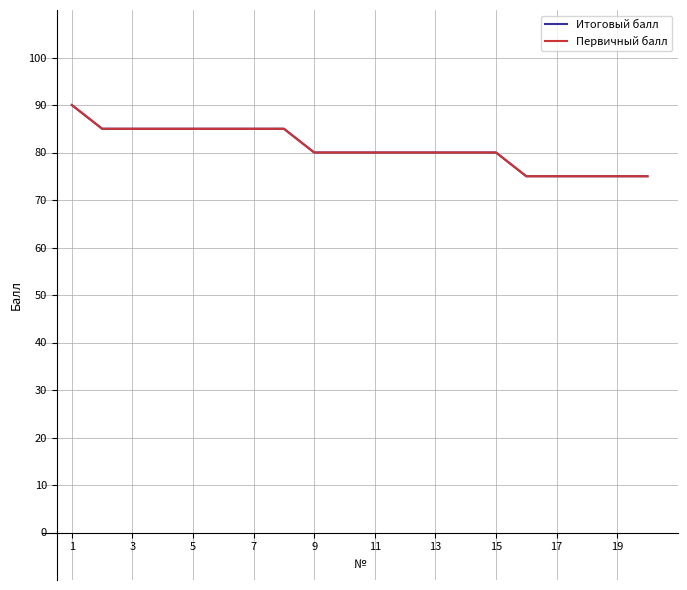

Does the chart display data point markers on the line(s)?

No